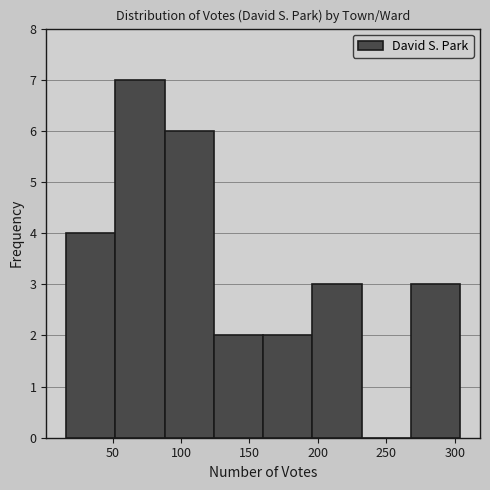

Which range on the x-axis has the tallest bar?

52 to 88